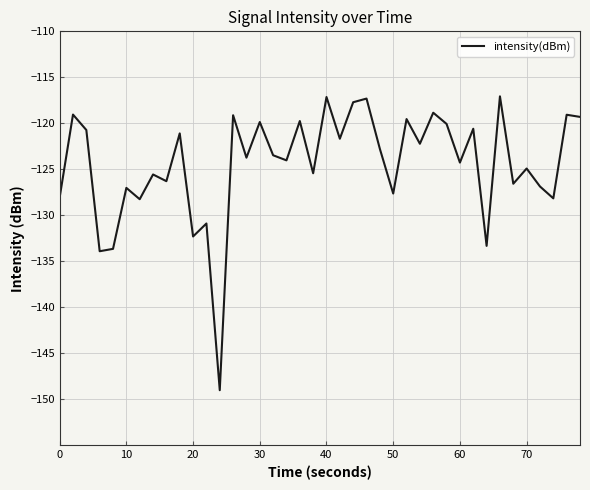

What is the maximum value shown in the chart?

-117.1